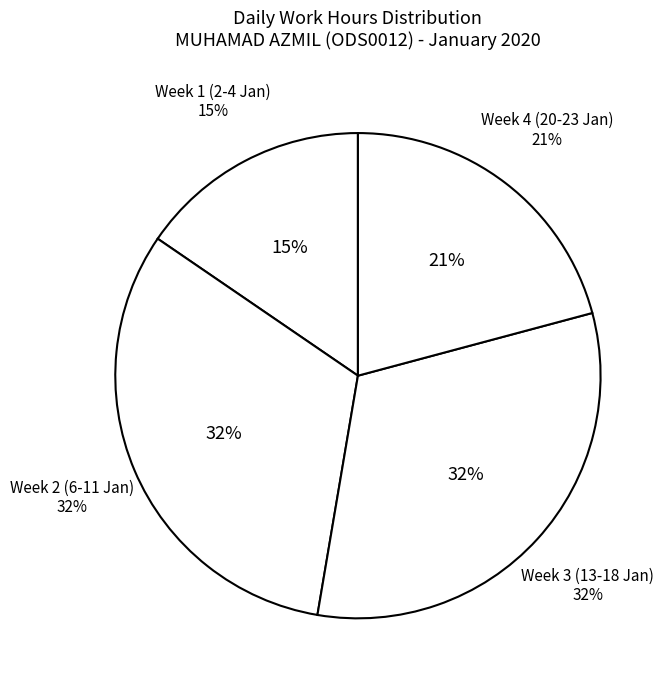

Does 6-Mon account for over 50% of the chart?

No